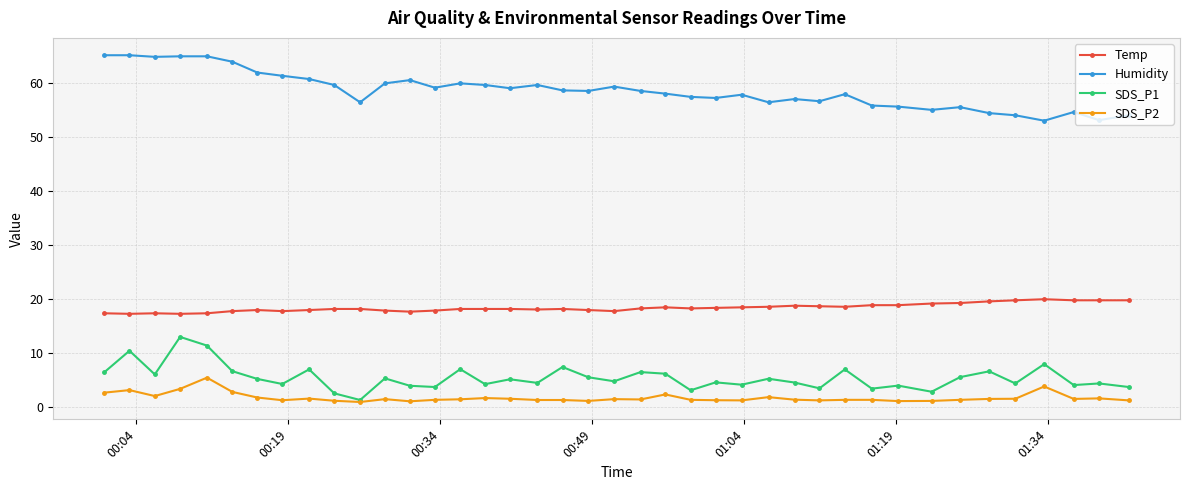

How many lines are shown in the chart?

4